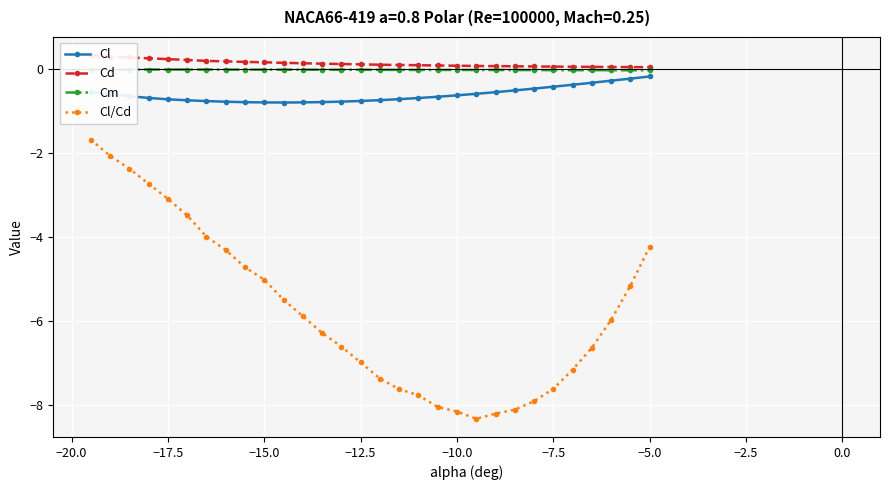

At how many categories does at least one series exceed -4?

30